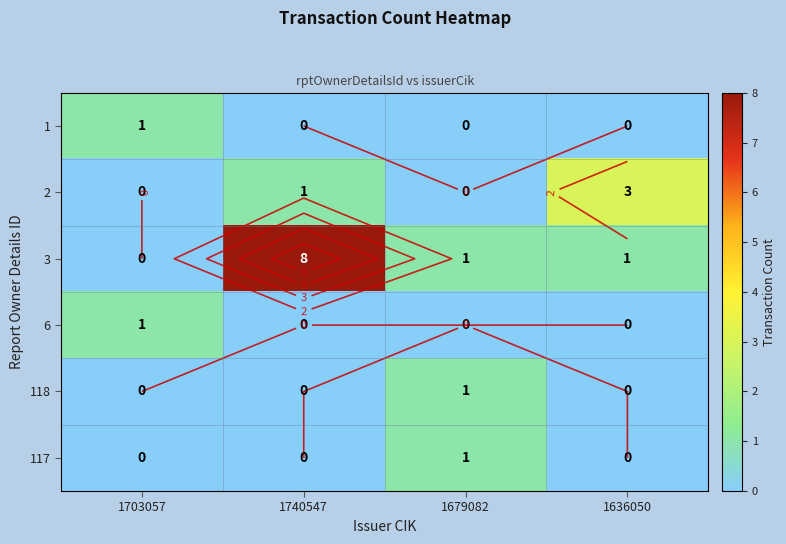

Is the value of 6 at 1740547 greater than the value of 1 at 1636050?

No